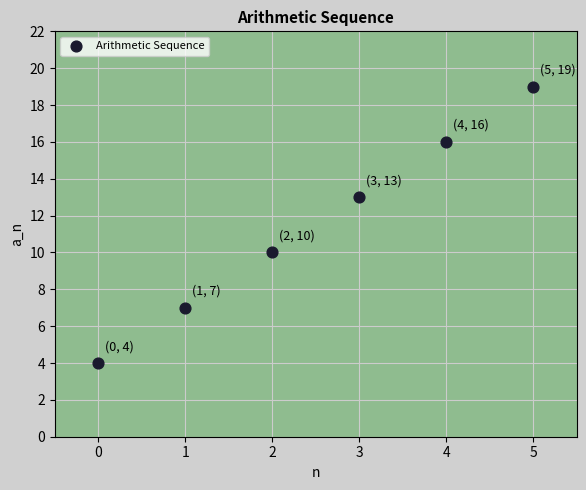

What Y value in the scatter plot is closest to 11?

10